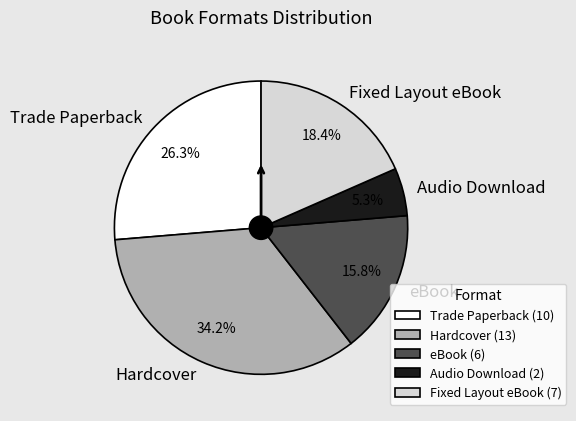

To the nearest percent, what is the difference between the largest and smallest slice percentages?

29%